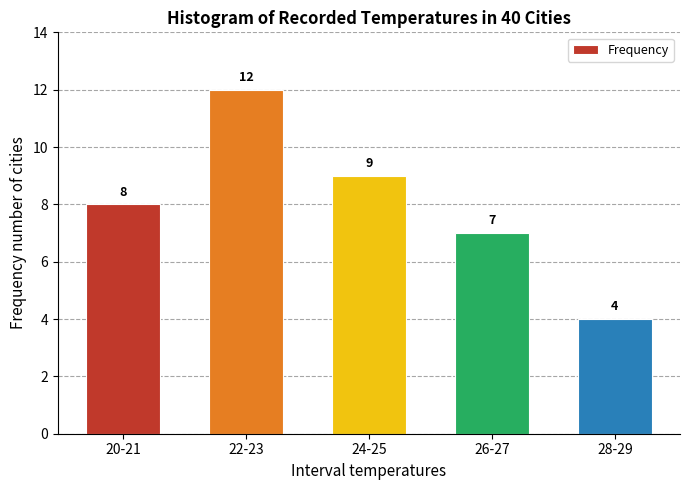

Reading left to right, transcribe all the data shown in this chart.

8	12	9	7	4